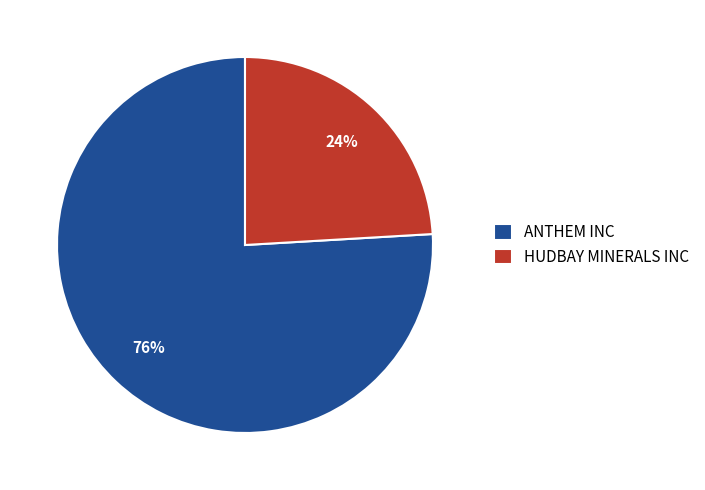

Does HUDBAY MINERALS INC represent more than half of the total?

No